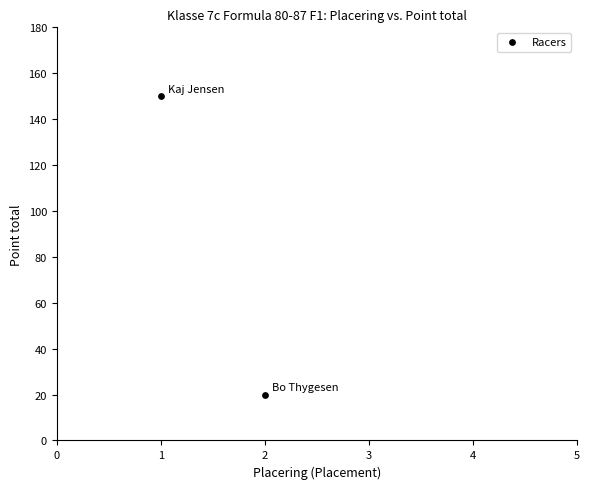

What is the average Y value?

85